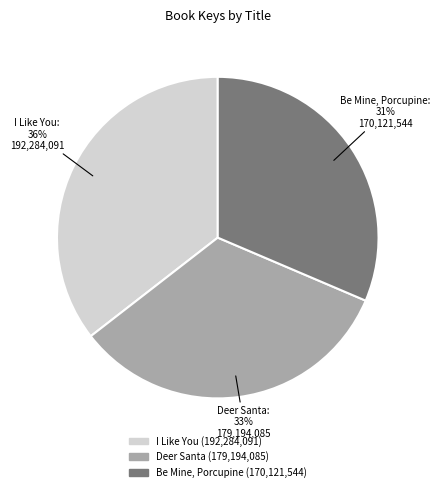

To the nearest percent, what is the combined percentage of I Like You and Deer Santa?

69%